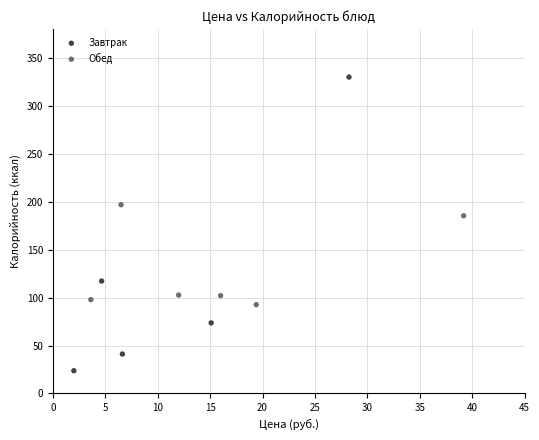

Which series reaches the maximum Y coordinate?

Завтрак